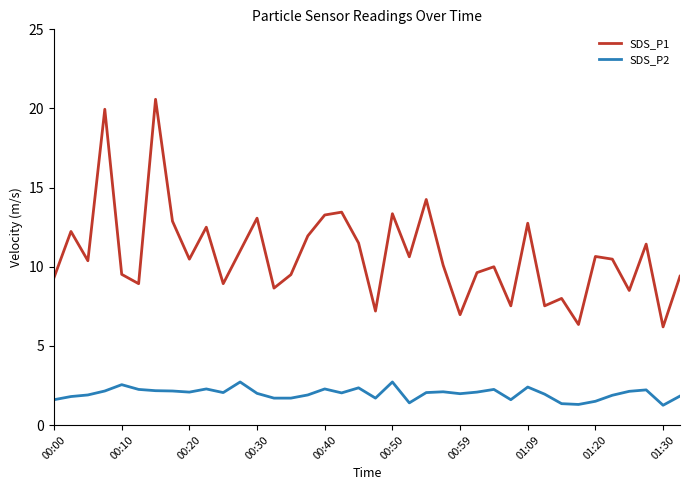

List the series in order of their overall mean, lowest first.

SDS_P2, SDS_P1